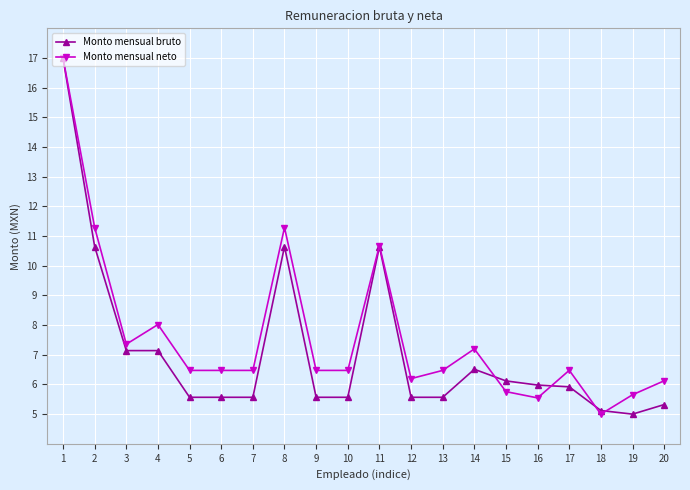

Reading right to left, extract all data points from this chart.

Monto mensual bruto: 20=5.3	19=5.0	18=5.1	17=5.9	16=6.0	15=6.1	14=6.5	13=5.6	12=5.6	11=10.6	10=5.6	9=5.6	8=10.6	7=5.6	6=5.6	5=5.6	4=7.1	3=7.1	2=10.6	1=17.0
Monto mensual neto: 20=6.1	19=5.7	18=5.0	17=6.5	16=5.5	15=5.8	14=7.2	13=6.5	12=6.2	11=10.7	10=6.5	9=6.5	8=11.3	7=6.5	6=6.5	5=6.5	4=8.0	3=7.4	2=11.3	1=17.0